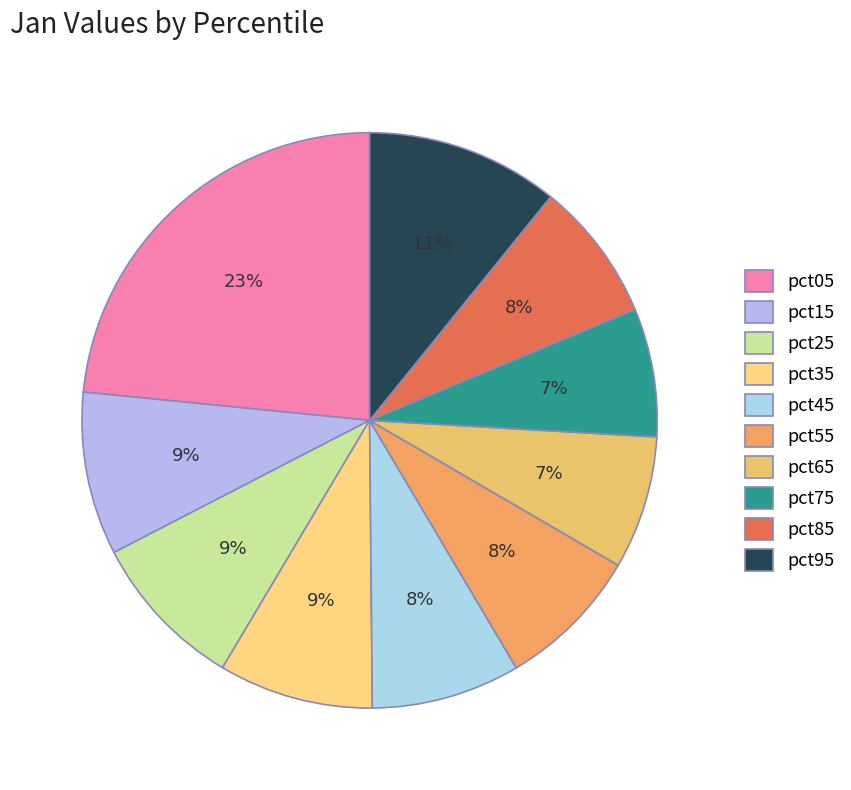

What percentage is the pct45 slice, to the nearest percent?

8%